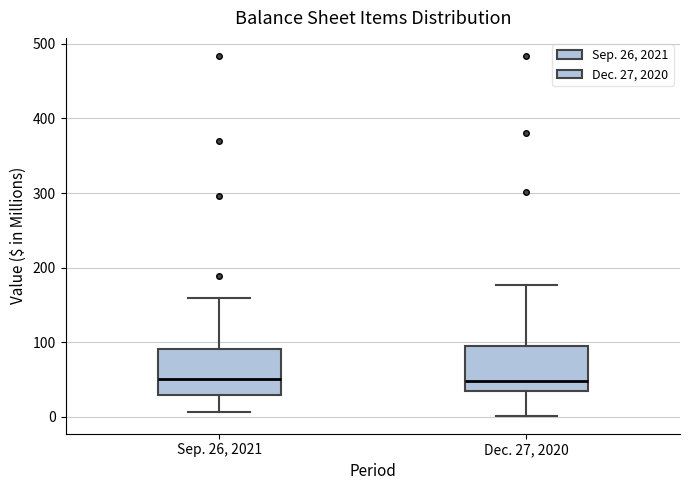

Reading left to right, read every box against the y-axis: the position of its median line, the range the box covers, and the ends of its whiskers. The values are not printed on the chart, so give them approximately, as read against the axis.

Sep. 26, 2021: median 50, box 30 to 90, whiskers 10 to 160
Dec. 27, 2020: median 50, box 30 to 100, whiskers 0 to 180